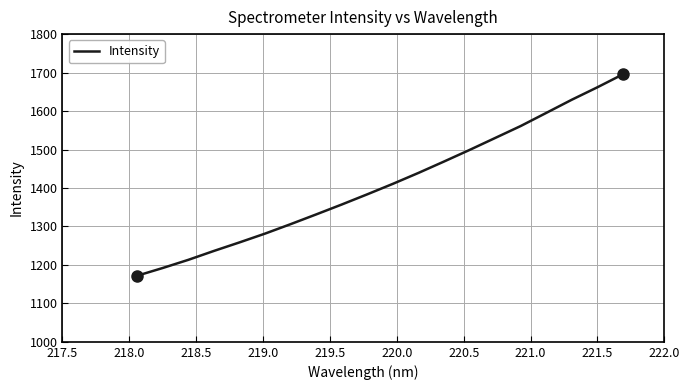

What is the greatest value displayed?

1695.4